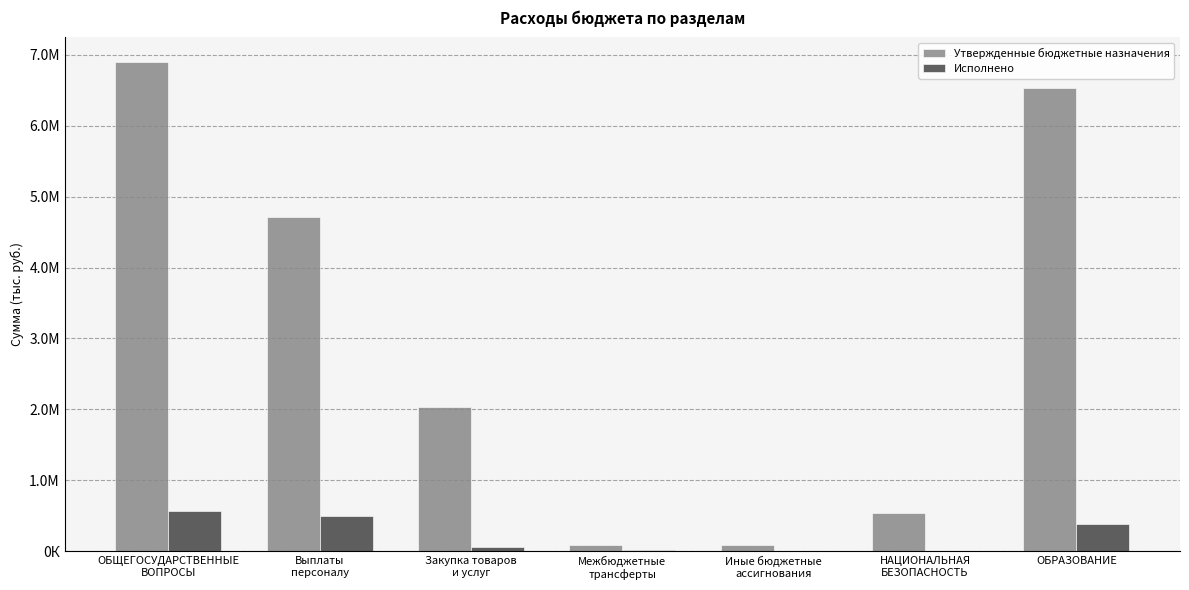

Does the chart contain stacked bars?

No